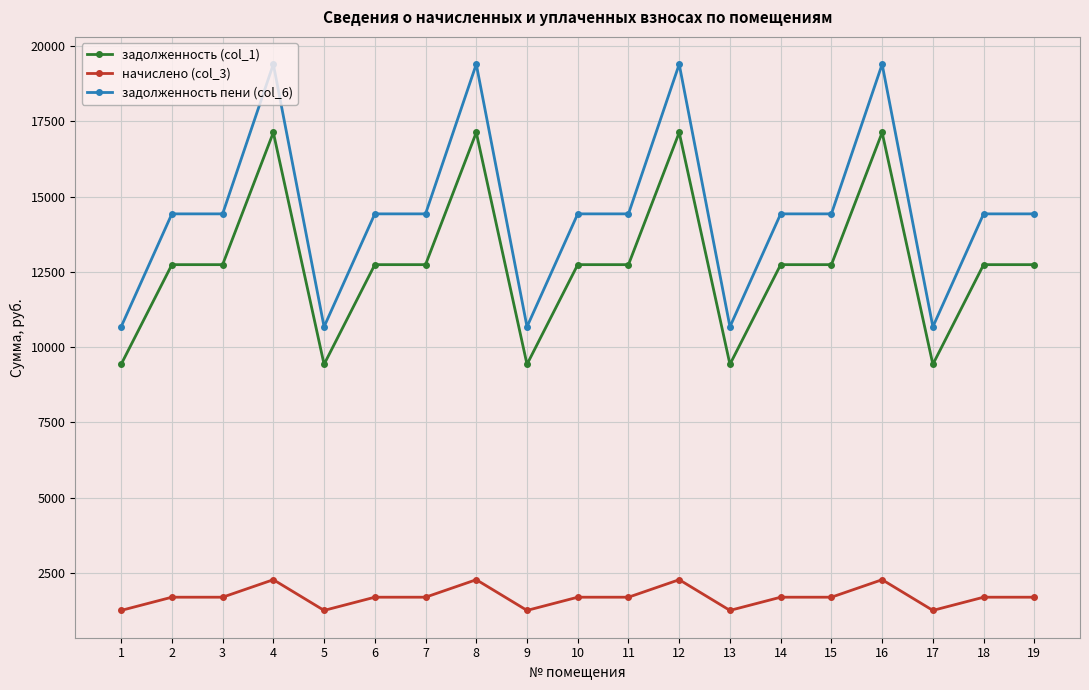

What is the lowest value of the задолженность (col_1) series?

9424.6